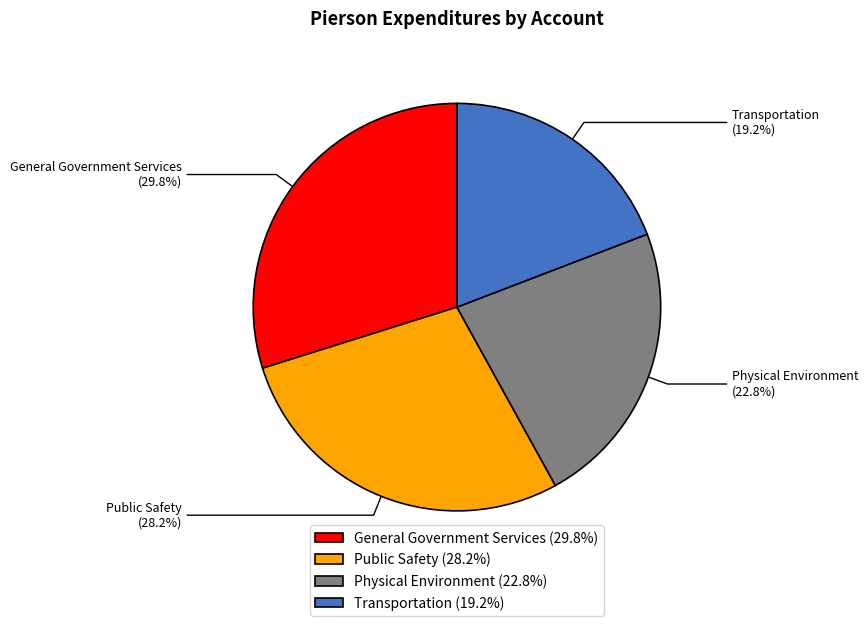

What is the smallest slice in the pie chart?

Transportation